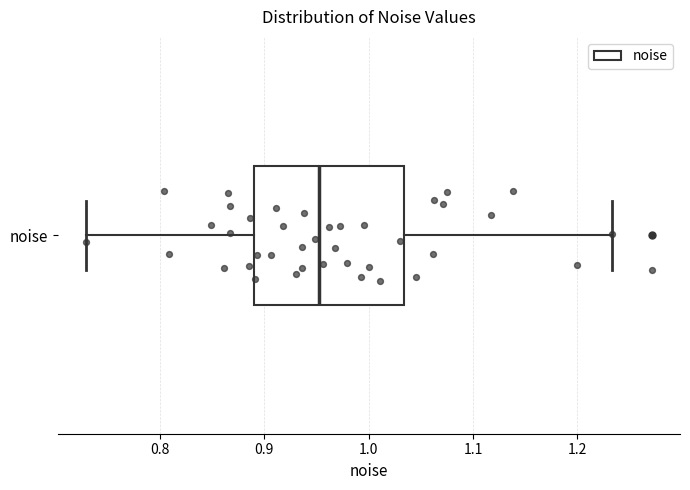

Where does the left whisker of the box for noise end on the x-axis? The values are not printed on the chart, so give them approximately, as read against the axis.

0.73